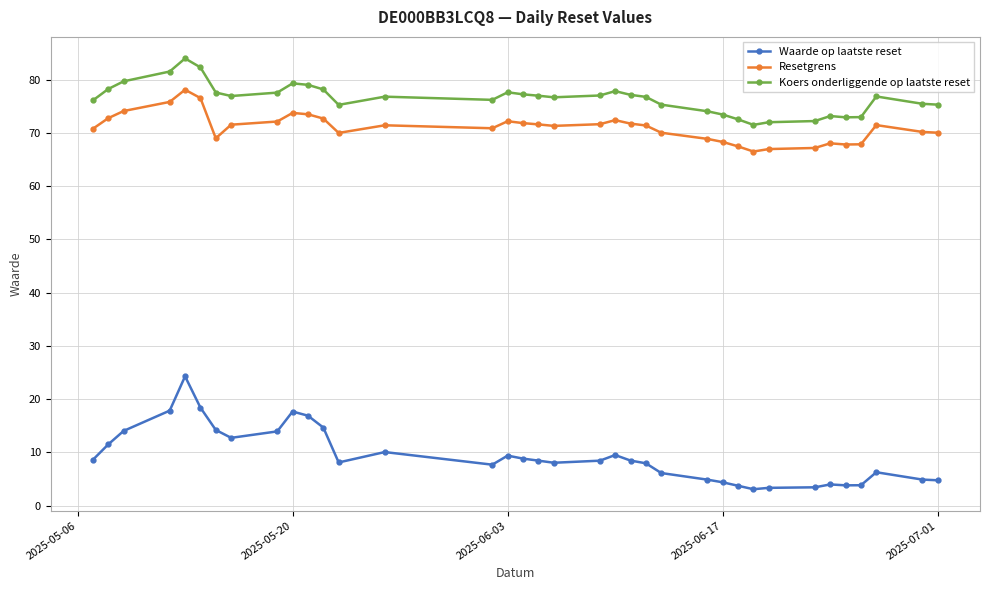

Which series has the largest total across all categories?

Koers onderliggende op laatste reset